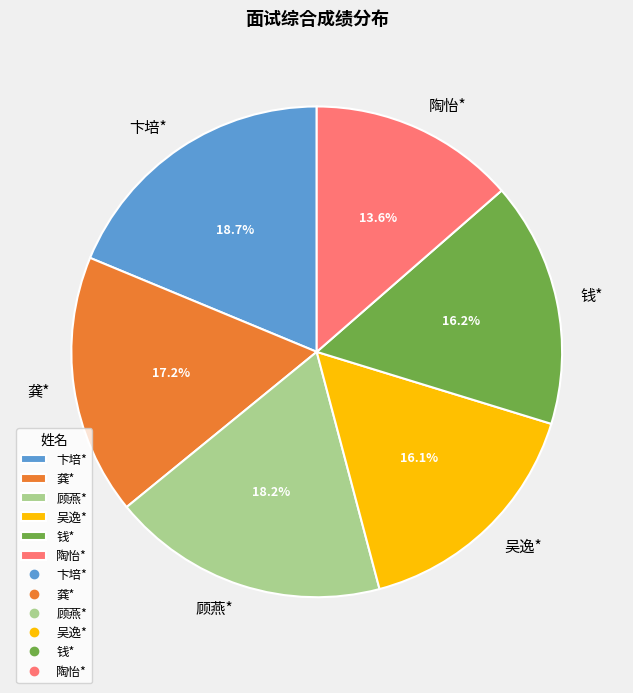

Count the number of slices in the pie.

6